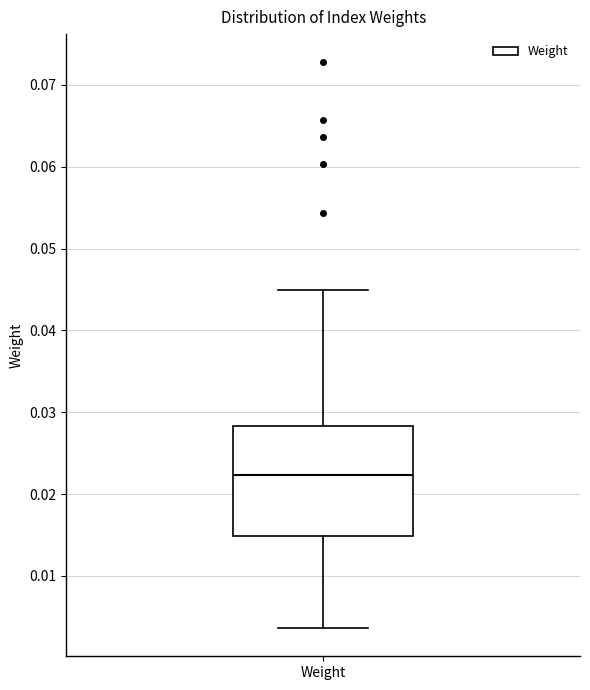

Transcribe this box plot: give where the median line is, the range the box spans, and where the two whiskers end, as read against the y-axis. The values are not printed on the chart, so give them approximately, as read against the axis.

median 0.022, box 0.015 to 0.028, whiskers 0.004 to 0.045